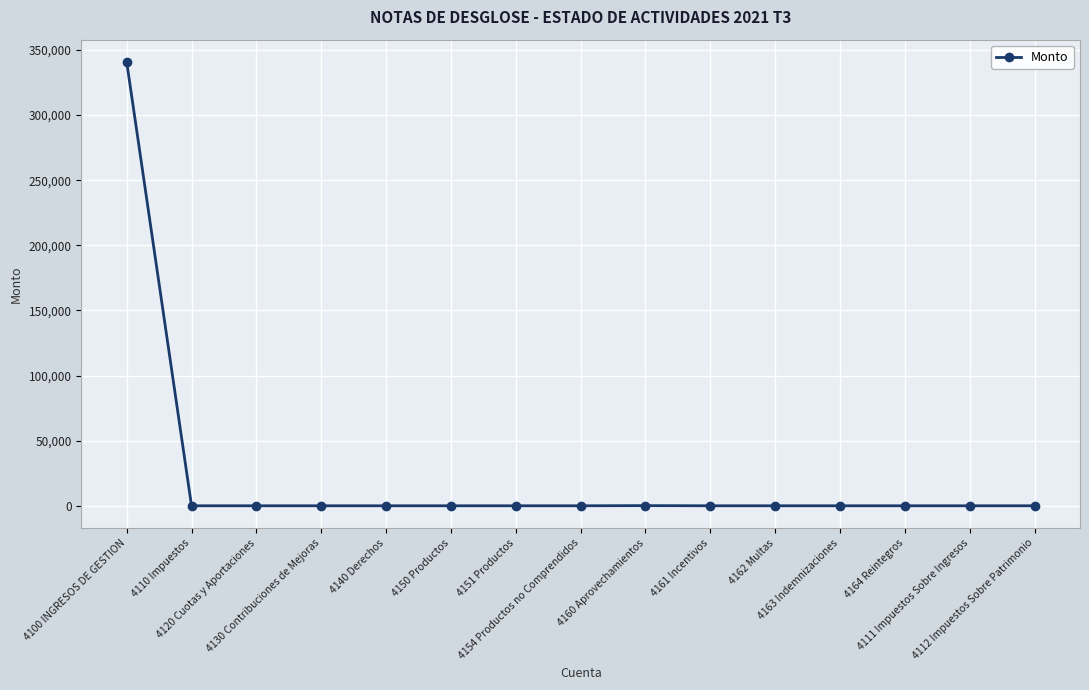

What position from the right is 4162 Multas?

5